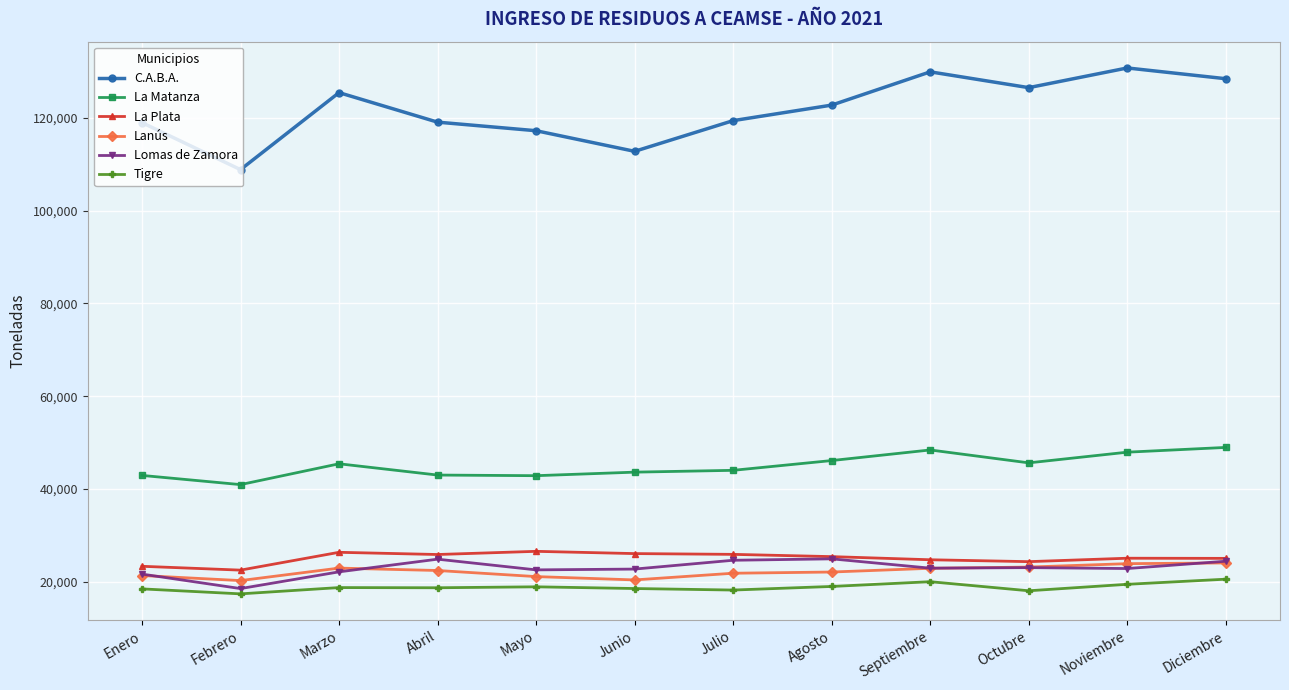

The La Plata series shows 24775.4 at Septiembre. True or false?

True